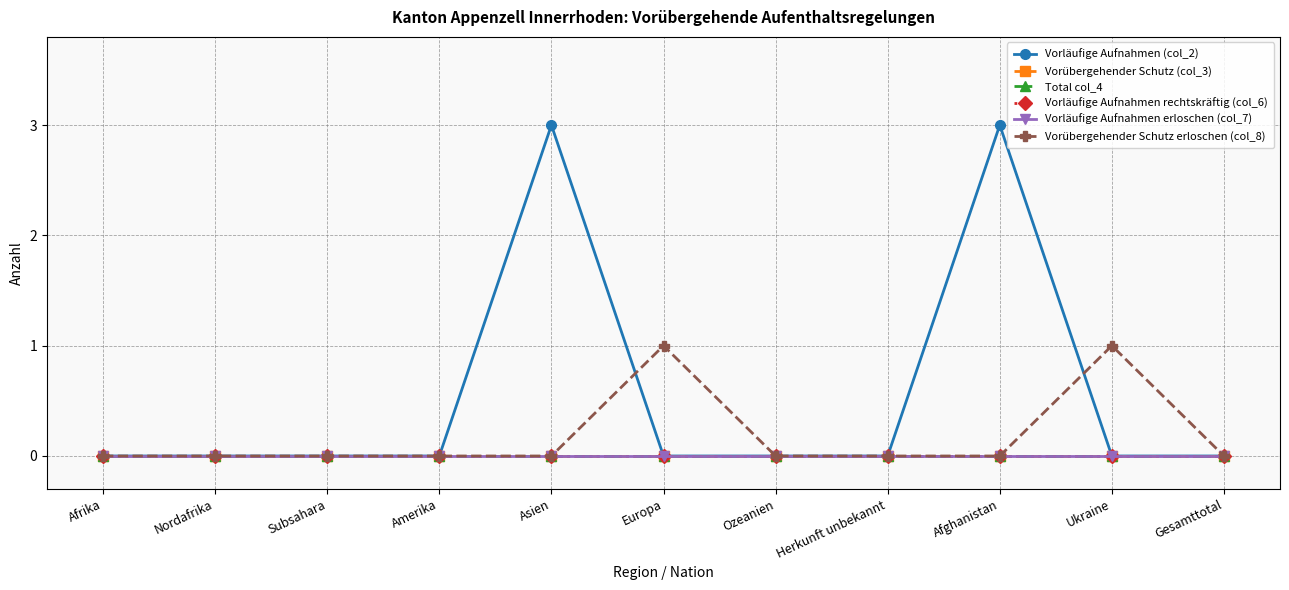

Is the value of Total col_4 at Nordafrika greater than the value of Vorübergehender Schutz (col_3) at Subsahara?

No